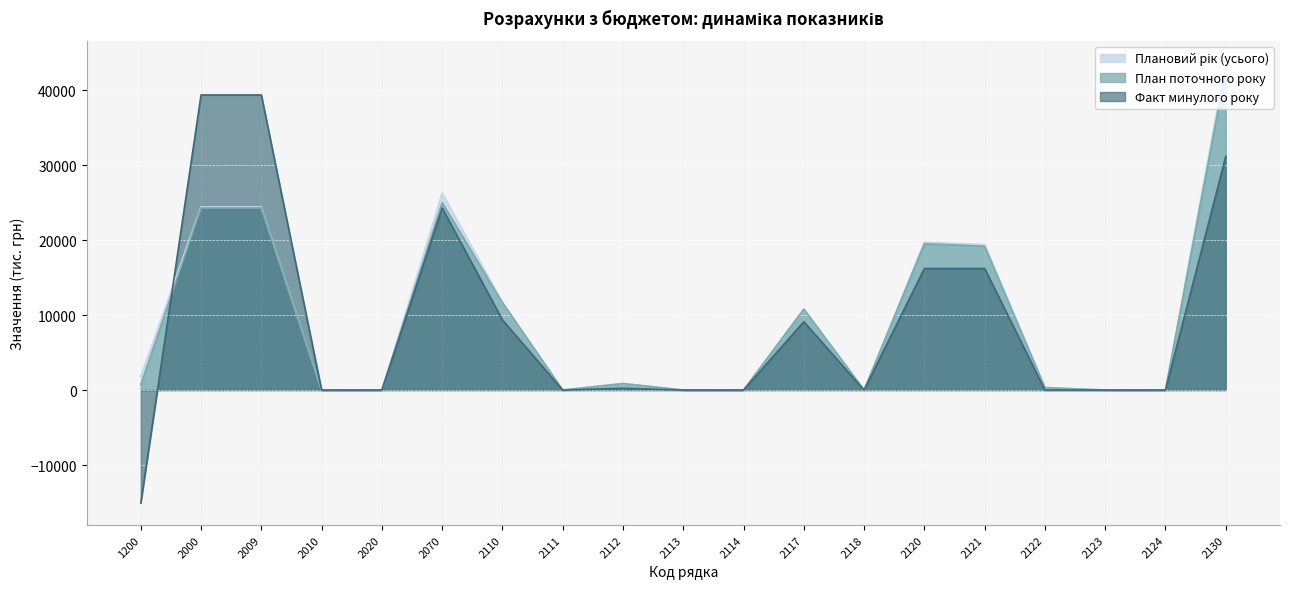

What is the difference between the highest and lowest values at 2112?

647